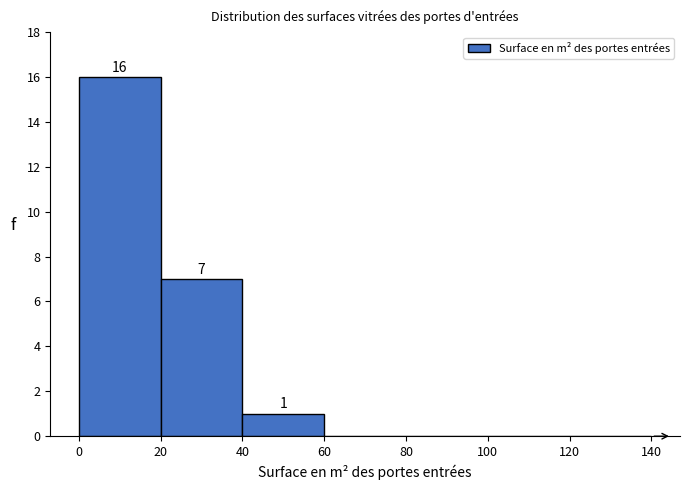

Over which range of the x-axis is the bar tallest?

0 to 20